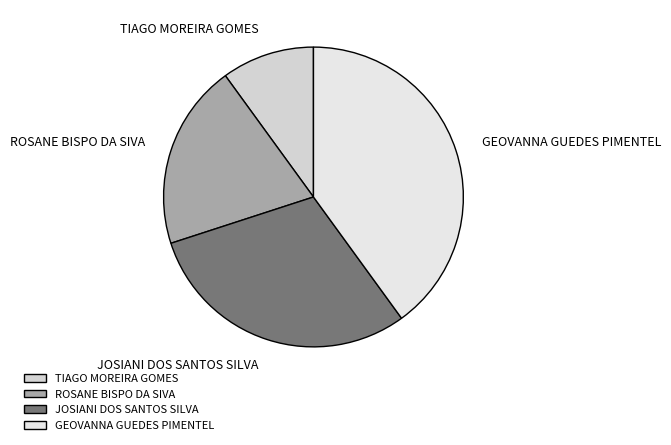

Does TIAGO MOREIRA GOMES account for over 50% of the chart?

No